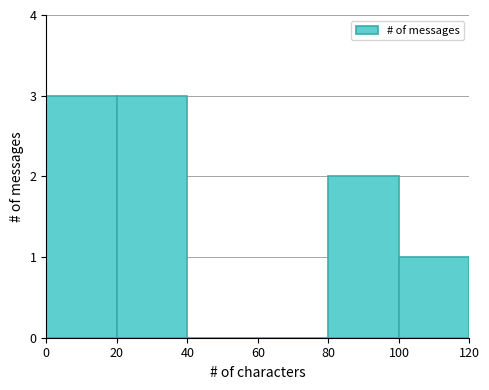

What is the height of the bar covering 100 to 120 on the x-axis? The values are not printed on the chart, so give them approximately, as read against the axis.

1